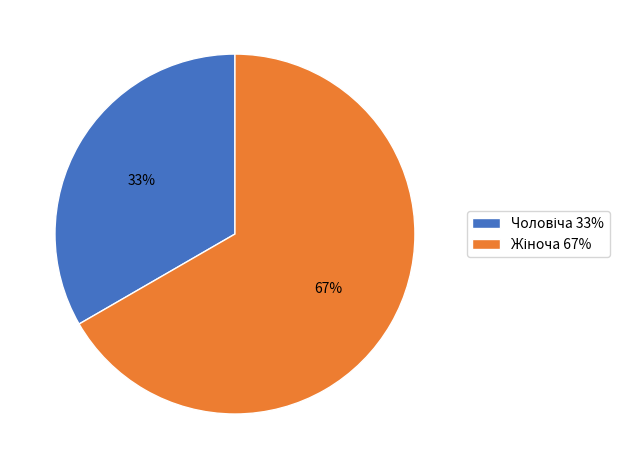

Is there any slice that represents more than half of the pie?

Yes